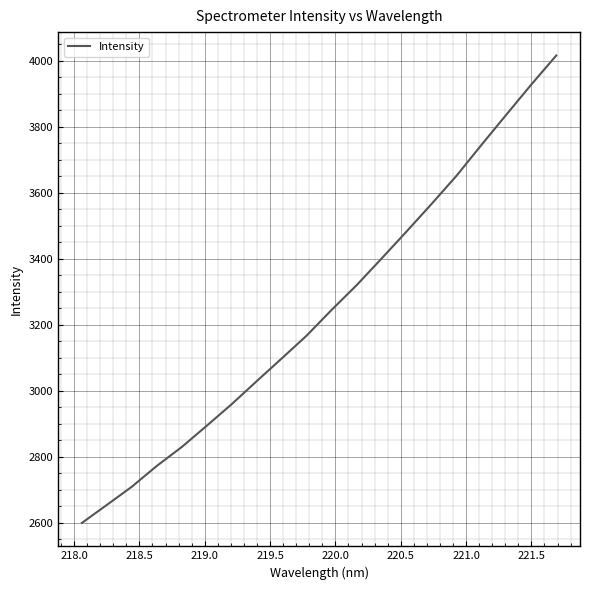

What is the maximum value shown in the chart?

4015.7